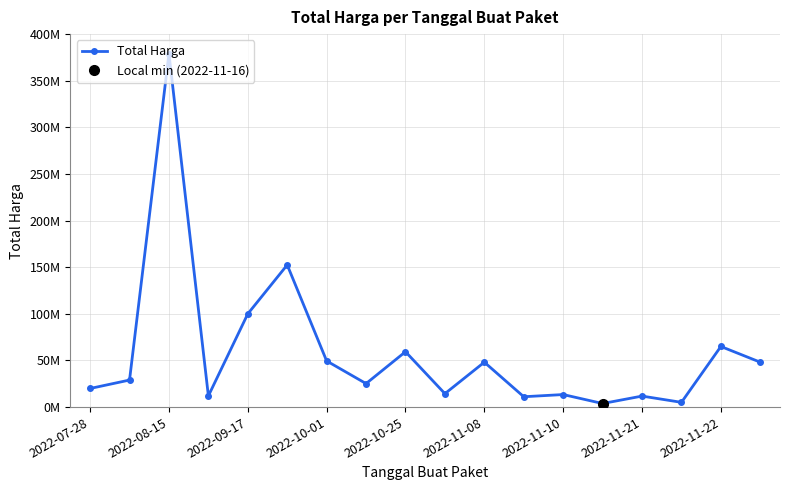

Approximately how many times larger is the value at 12 compared to 17?

0.3